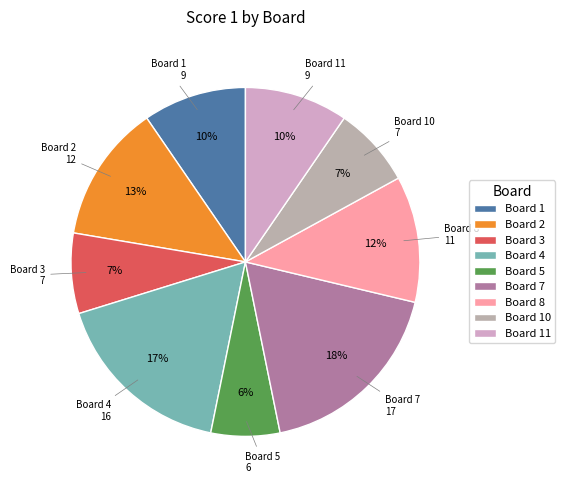

What is the smallest slice in the pie chart?

Board 5